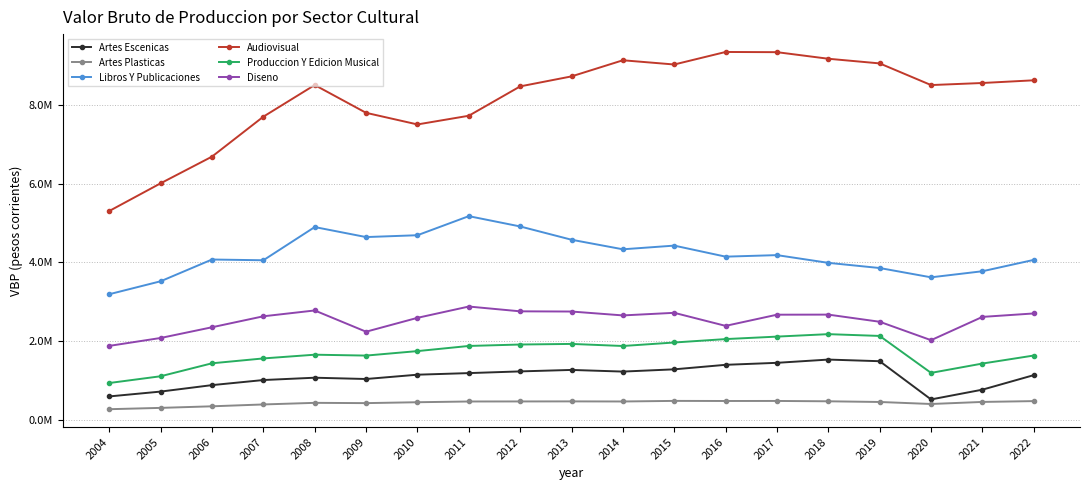

What is the smallest value displayed?

262792